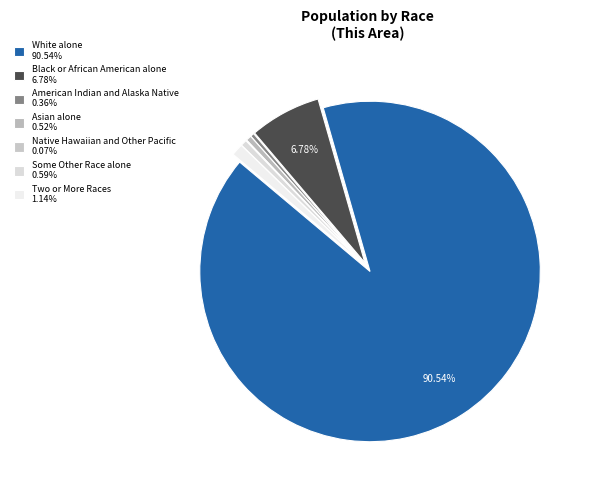

Is it true that White alone is 78% of the pie?

False